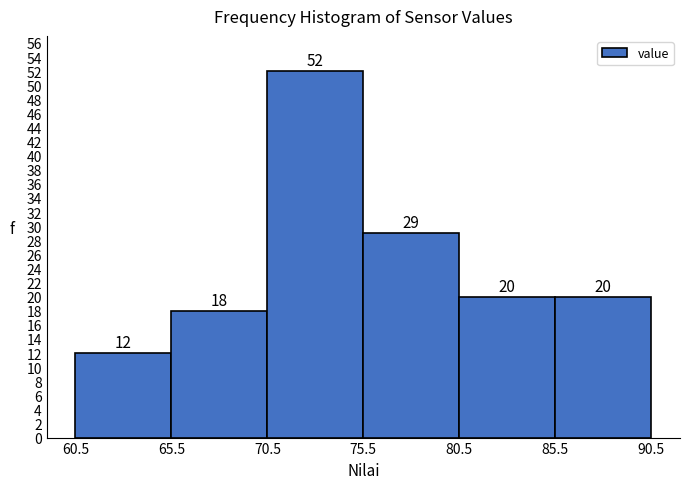

Reading left to right, transcribe this chart: for each bar, give the range it covers on the x-axis and its height.

60.5 to 65.5: 12
65.5 to 70.5: 18
70.5 to 75.5: 52
75.5 to 80.5: 29
80.5 to 85.5: 20
85.5 to 90.5: 20